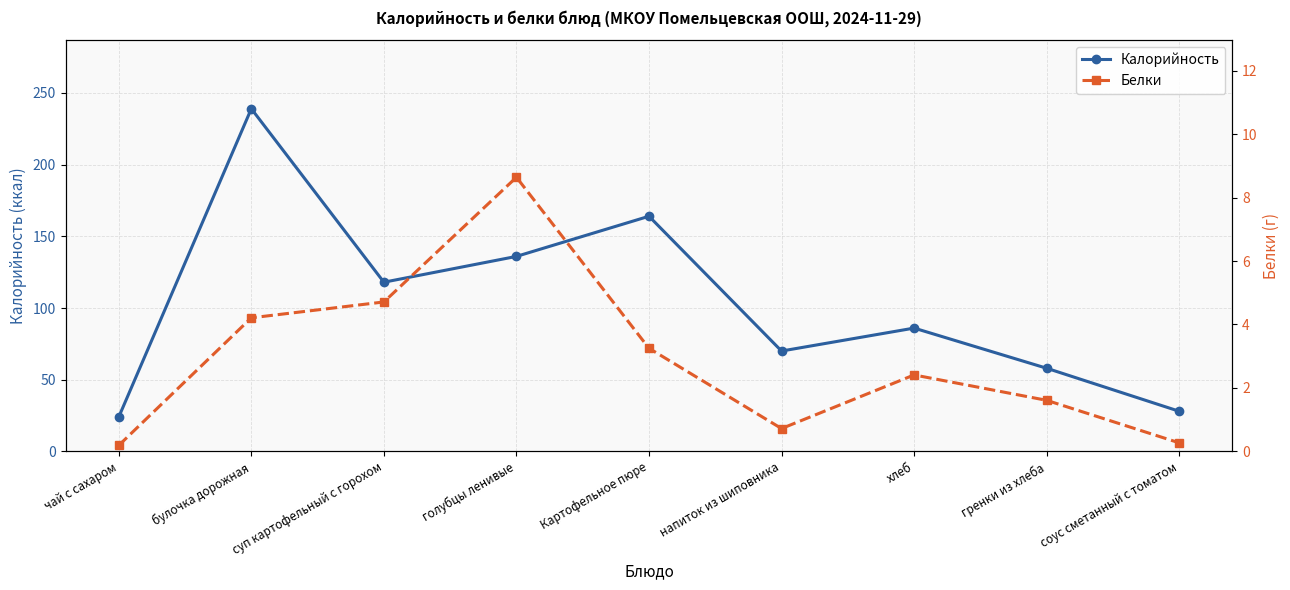

True or false: Белки and Калорийность intersect in this chart.

False